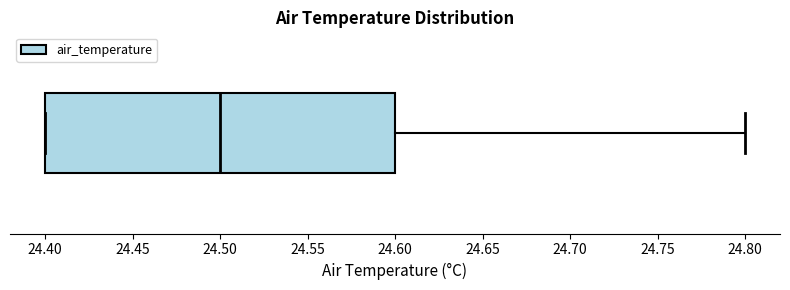

Transcribe this box plot: give where the median line is, the range the box spans, and where the two whiskers end, as read against the x-axis. The values are not printed on the chart, so give them approximately, as read against the axis.

median 24.5, box 24.4 to 24.6, whiskers 24.4 to 24.8